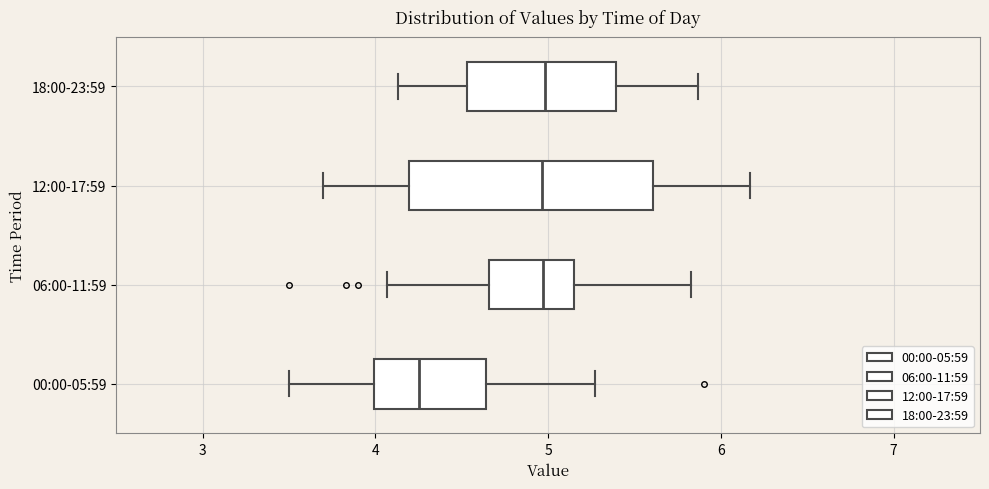

Reading bottom to top, read every box against the x-axis: the position of its median line, the range the box covers, and the ends of its whiskers. The values are not printed on the chart, so give them approximately, as read against the axis.

00:00-05:59: median 4.3, box 4.0 to 4.6, whiskers 3.5 to 5.3
06:00-11:59: median 5.0, box 4.7 to 5.1, whiskers 4.1 to 5.8
12:00-17:59: median 5.0, box 4.2 to 5.6, whiskers 3.7 to 6.2
18:00-23:59: median 5.0, box 4.5 to 5.4, whiskers 4.1 to 5.9